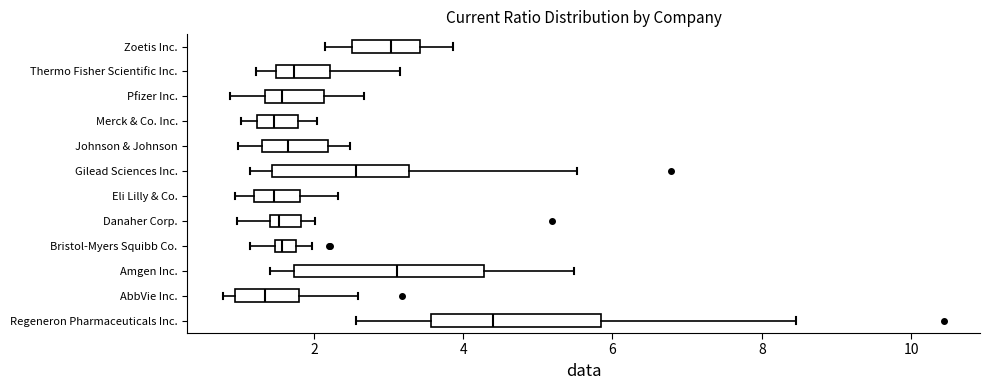

Where does the left whisker of the box for Amgen Inc. end on the x-axis? The values are not printed on the chart, so give them approximately, as read against the axis.

1.4